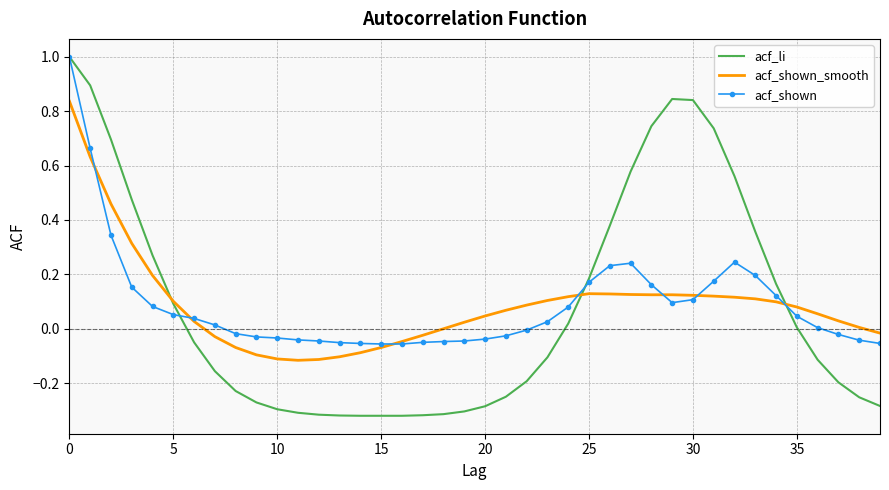

Which series has the largest range (max minus min)?

acf_li